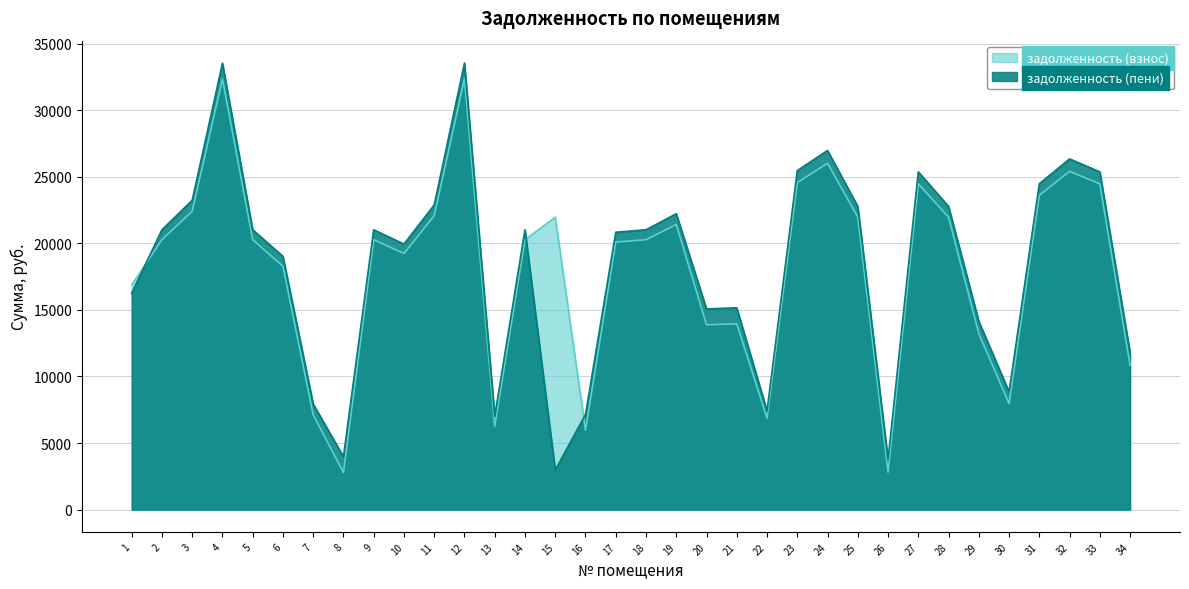

Is it true that задолженность (взнос) equals 7959.0 at 30?

True